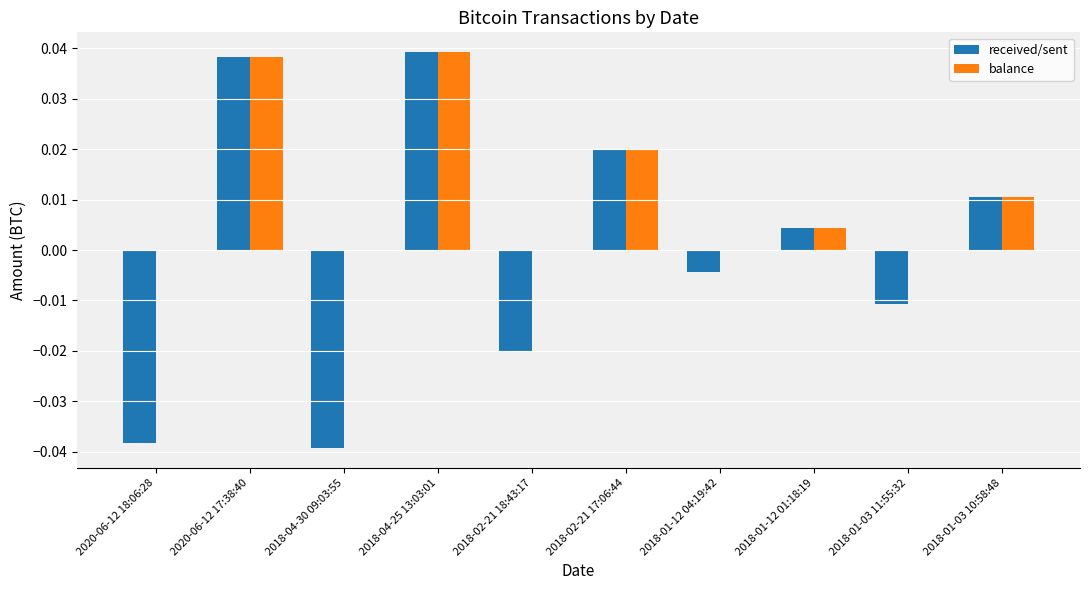

Is the value of received/sent at 2018-02-21 18:43:17 greater than the value of balance at 2020-06-12 18:06:28?

No